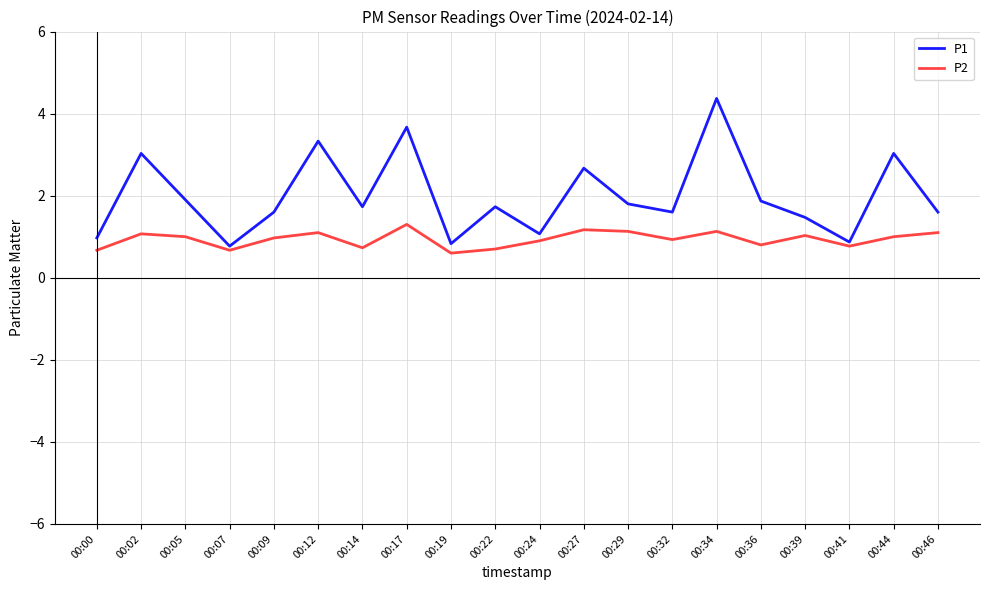

How many distinct data groups are displayed?

2